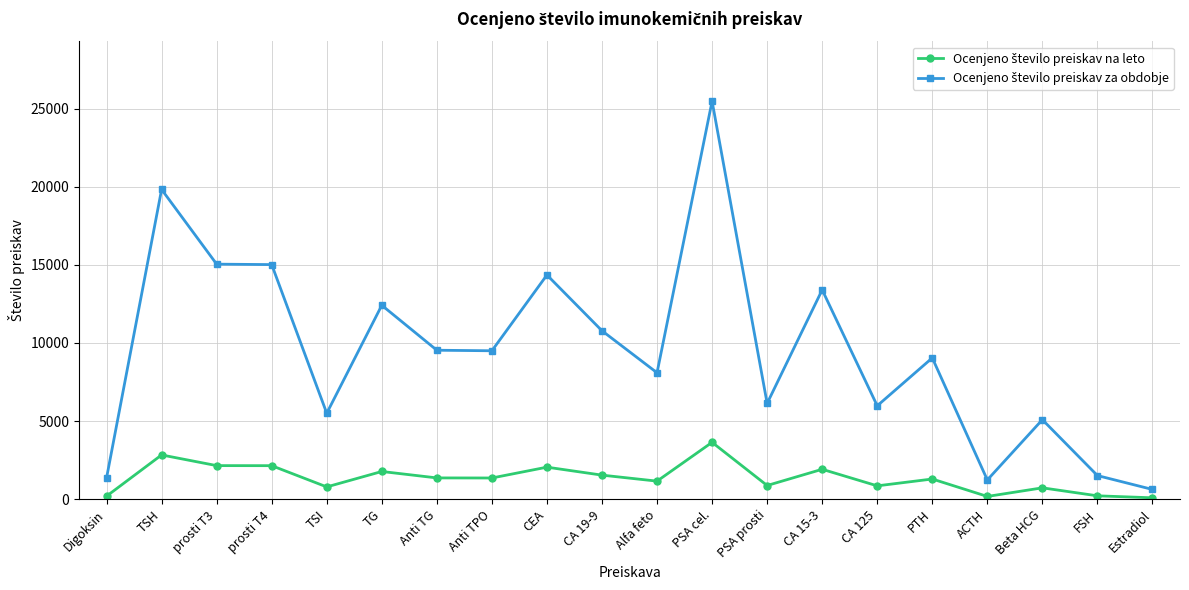

At which category does the chart reach its peak across all series?

PSA cel.